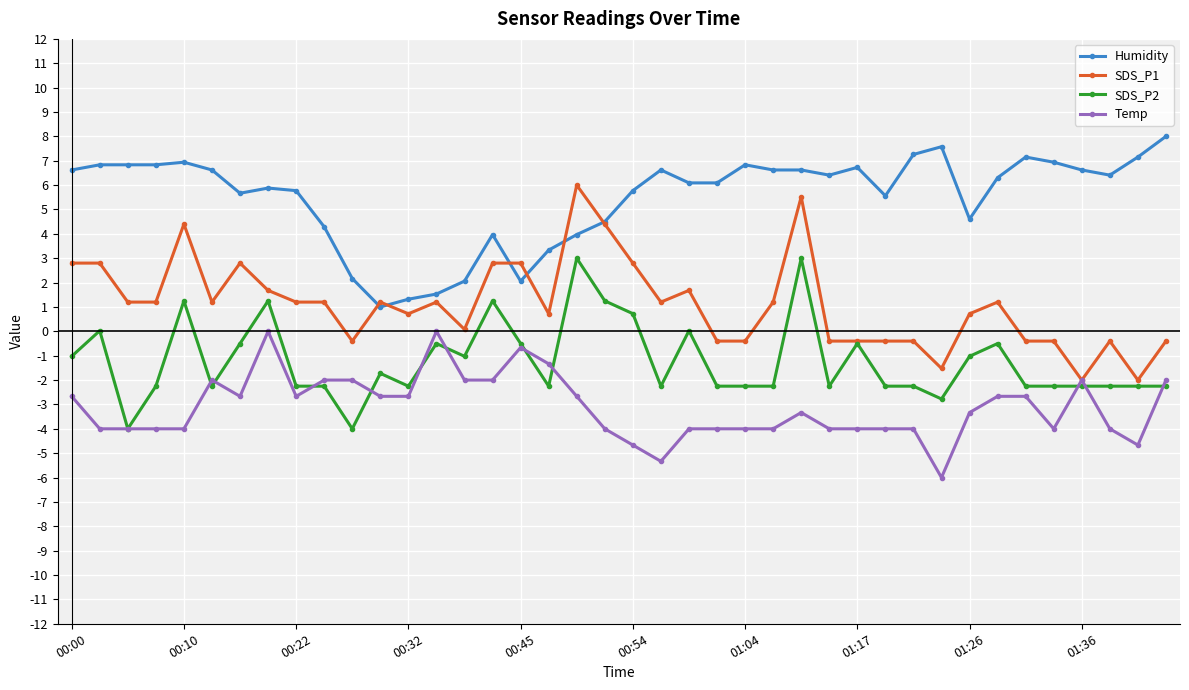

List the series in order of their overall mean, highest first.

Humidity, SDS_P1, SDS_P2, Temp